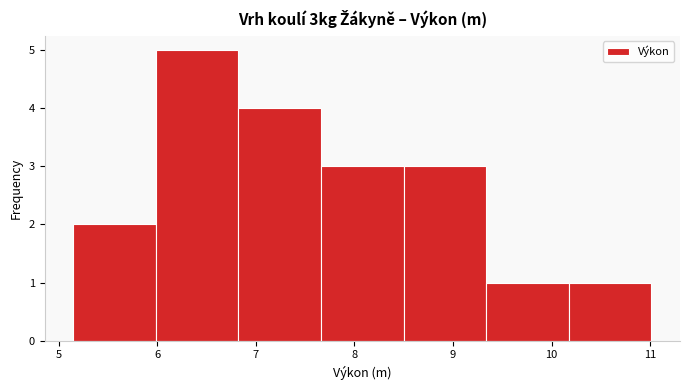

Reading left to right, list every bar in this chart as the range it spans on the x-axis followed by its height. Neither the bar edges nor the heights are printed on the chart, so give them approximately, as read against the axes.

5.2 to 6.0: 2
6.0 to 6.8: 5
6.8 to 7.7: 4
7.7 to 8.5: 3
8.5 to 9.3: 3
9.3 to 10.2: 1
10.2 to 11.0: 1